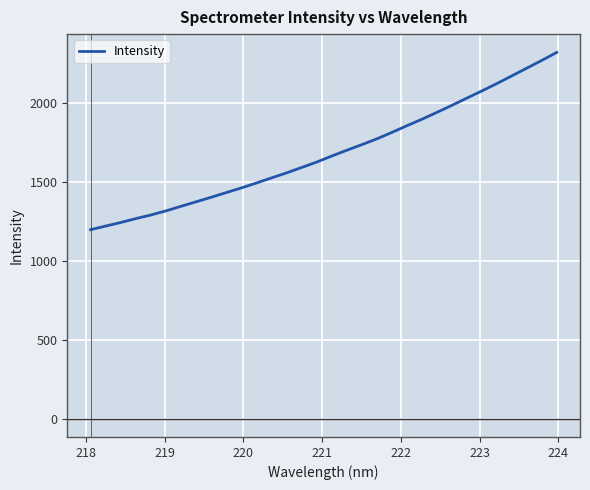

How many series are shown in this chart?

1